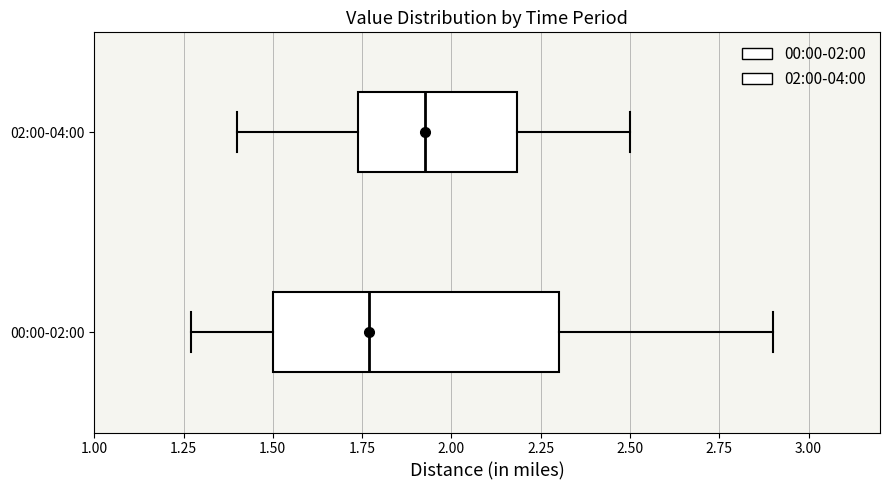

Where does the right whisker of the box for 02:00-04:00 end on the x-axis? The values are not printed on the chart, so give them approximately, as read against the axis.

2.50